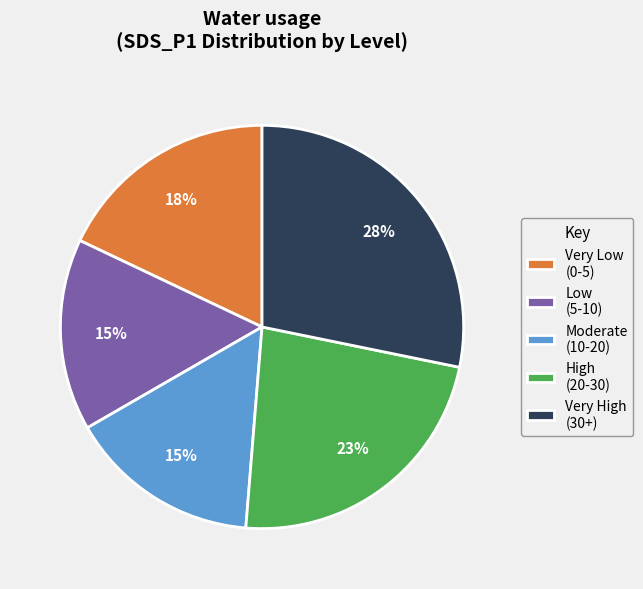

To the nearest percent, what portion does High (20-30) represent?

23%